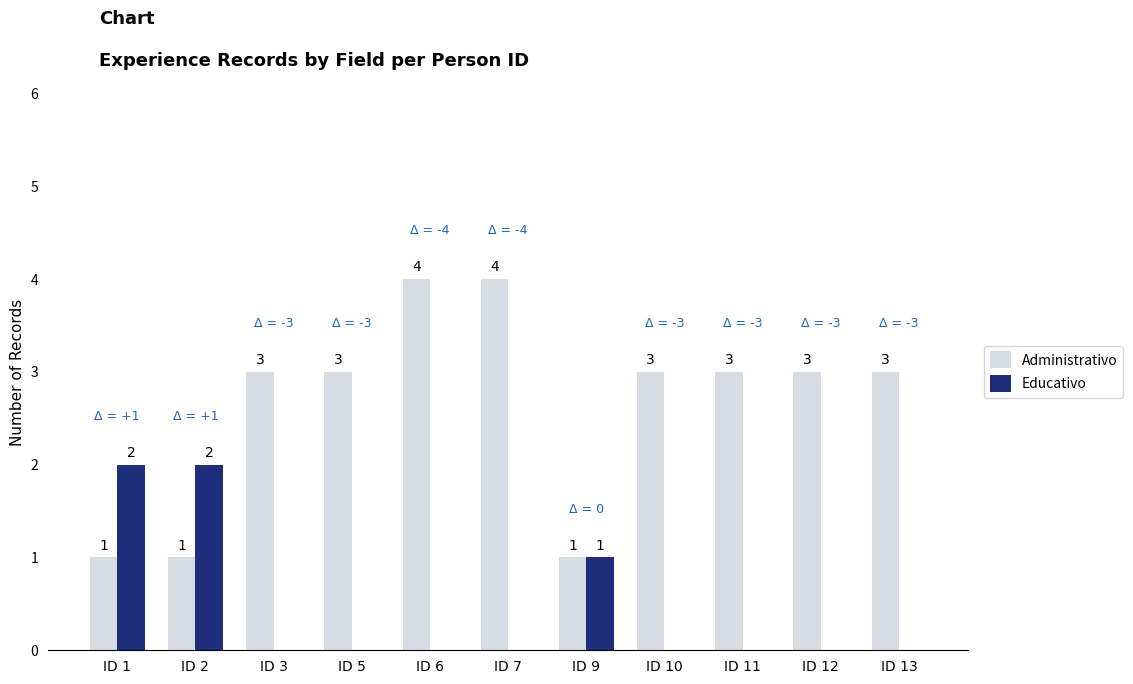

What is the sum of the Administrativo values at ID 13 and ID 12?

6